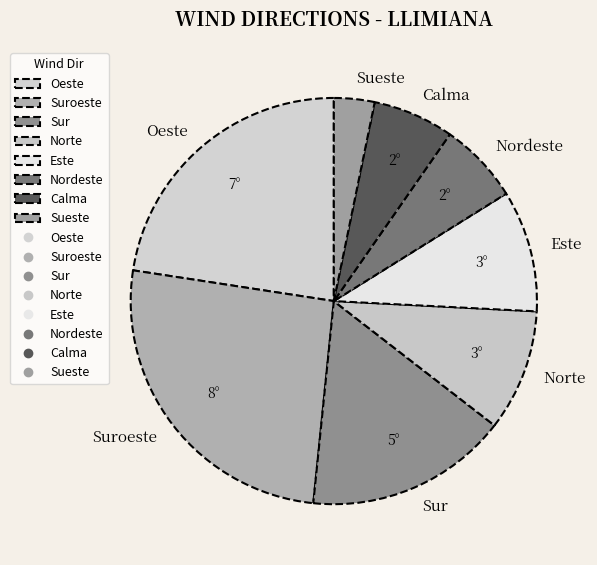

Is there a majority slice in this chart?

No